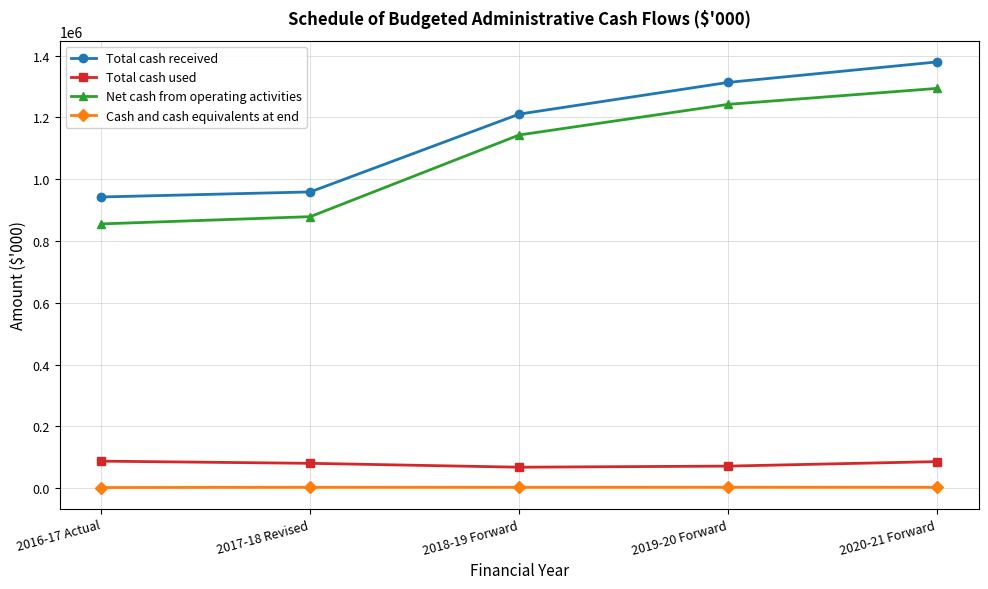

What is the value of the Cash and cash equivalents at end point at the 5th from the left?

2565